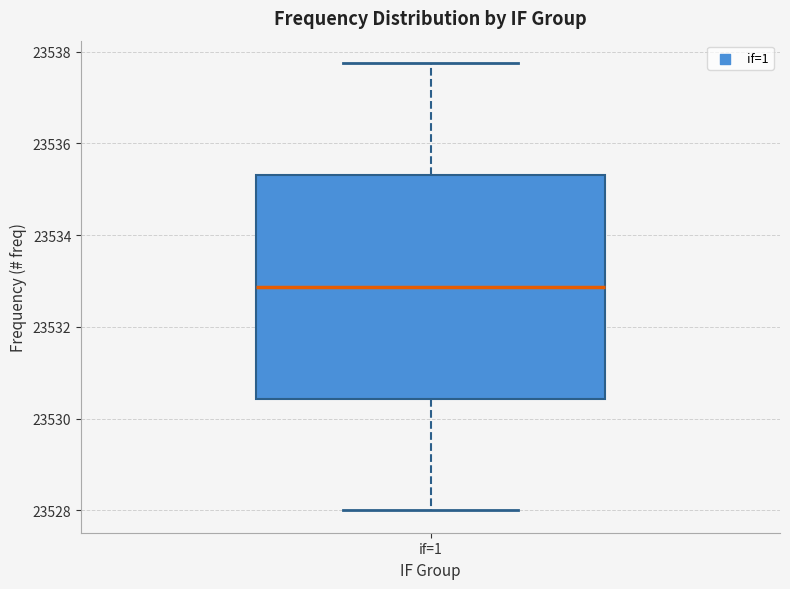

Where does the lower whisker of the box for if=1 end on the y-axis? The values are not printed on the chart, so give them approximately, as read against the axis.

23528.0